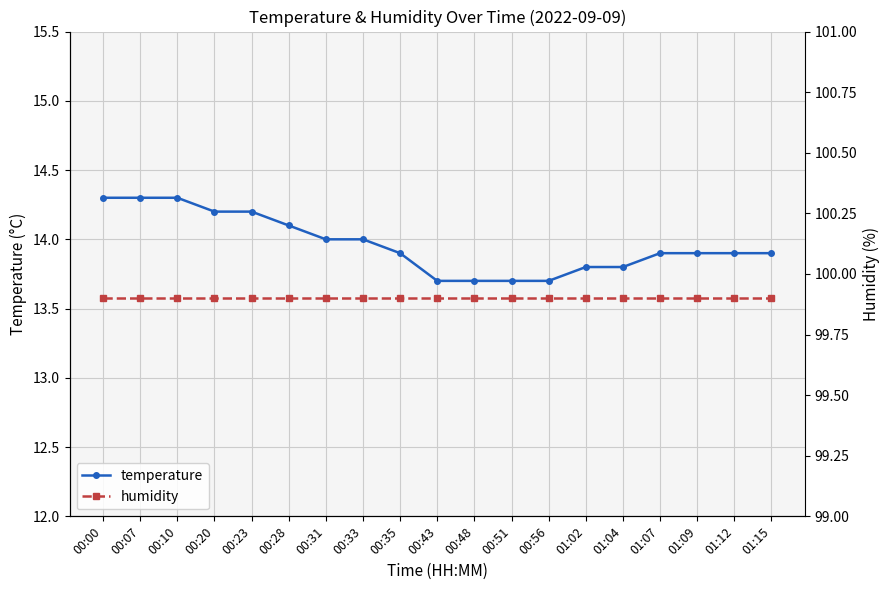

At which category is the sum across all series the highest?

00:00